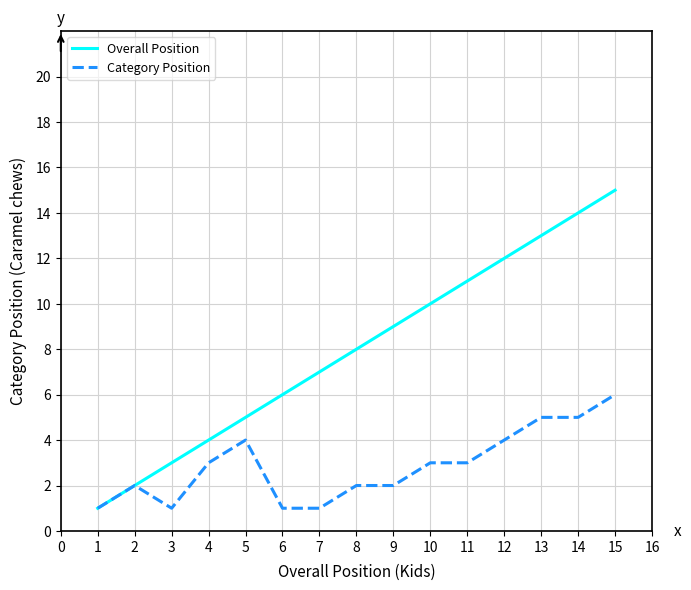

Does the chart have visible grid lines?

Yes